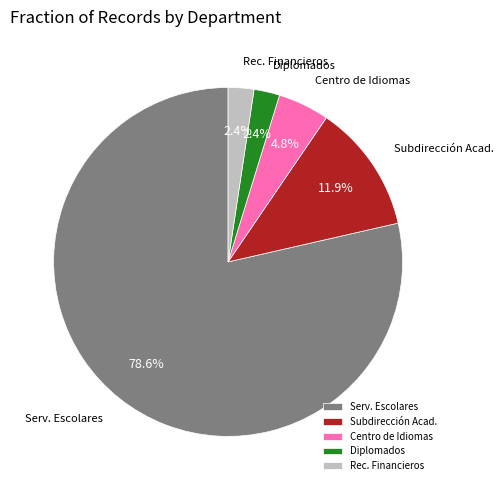

Count the number of slices in the pie.

5